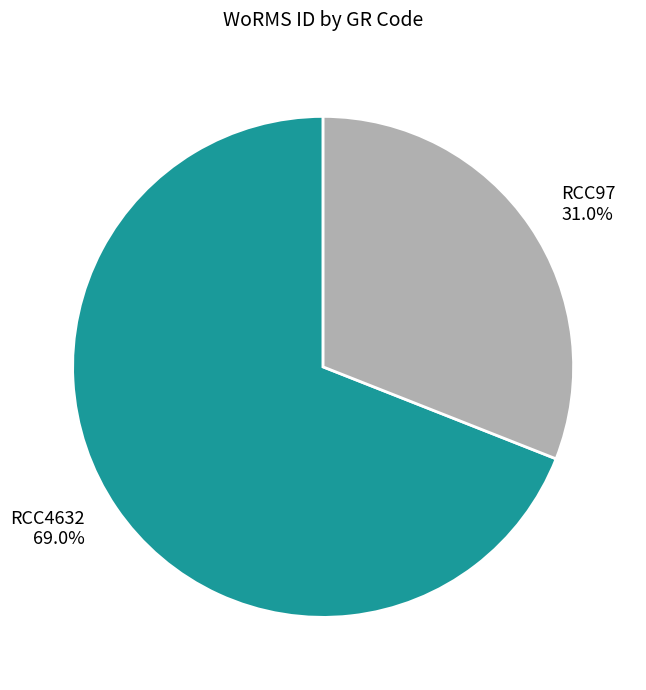

What percentage is NOT represented by RCC4632?

31.0%